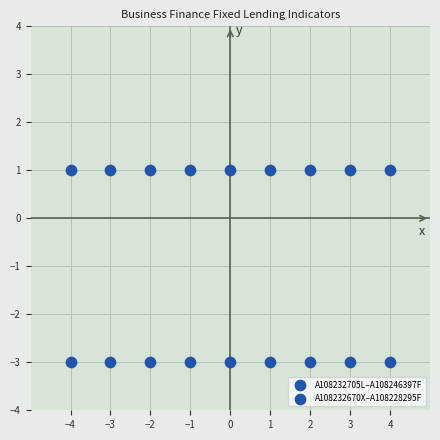

How many data points are displayed?

18